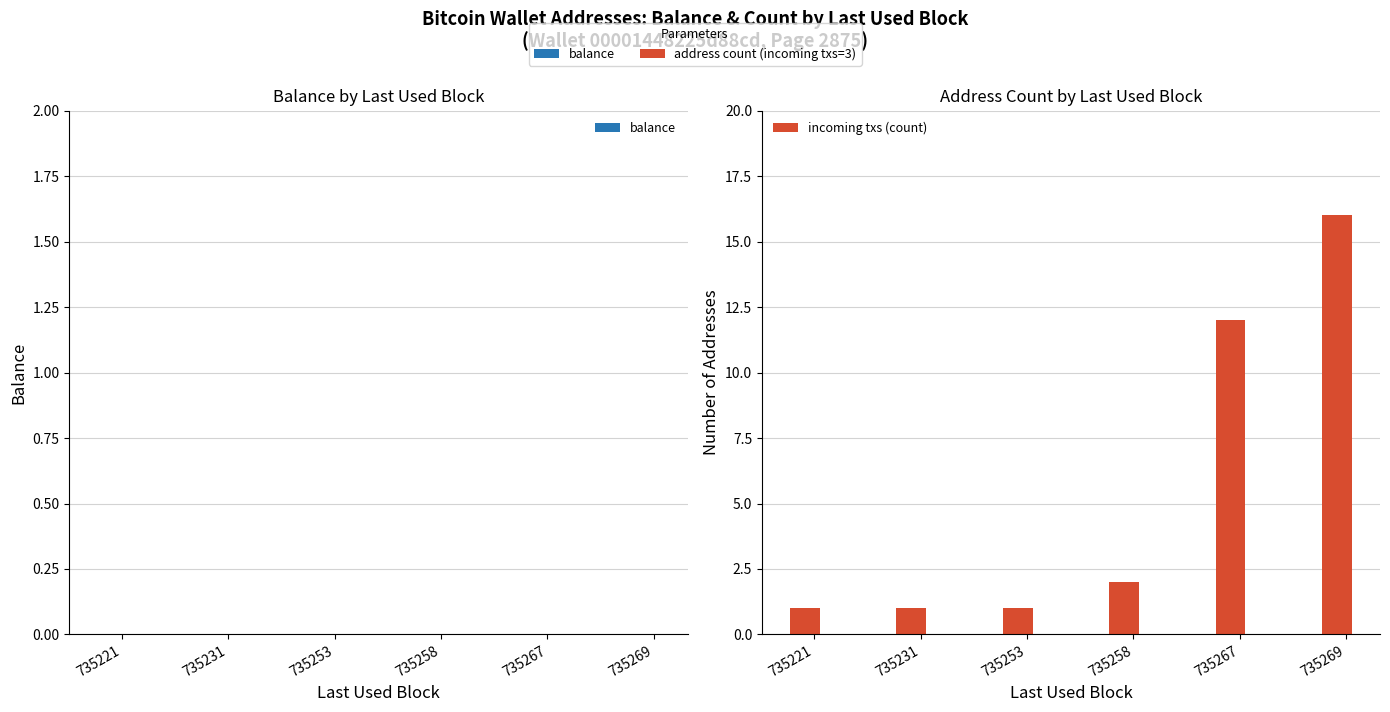

What is the average value?

6